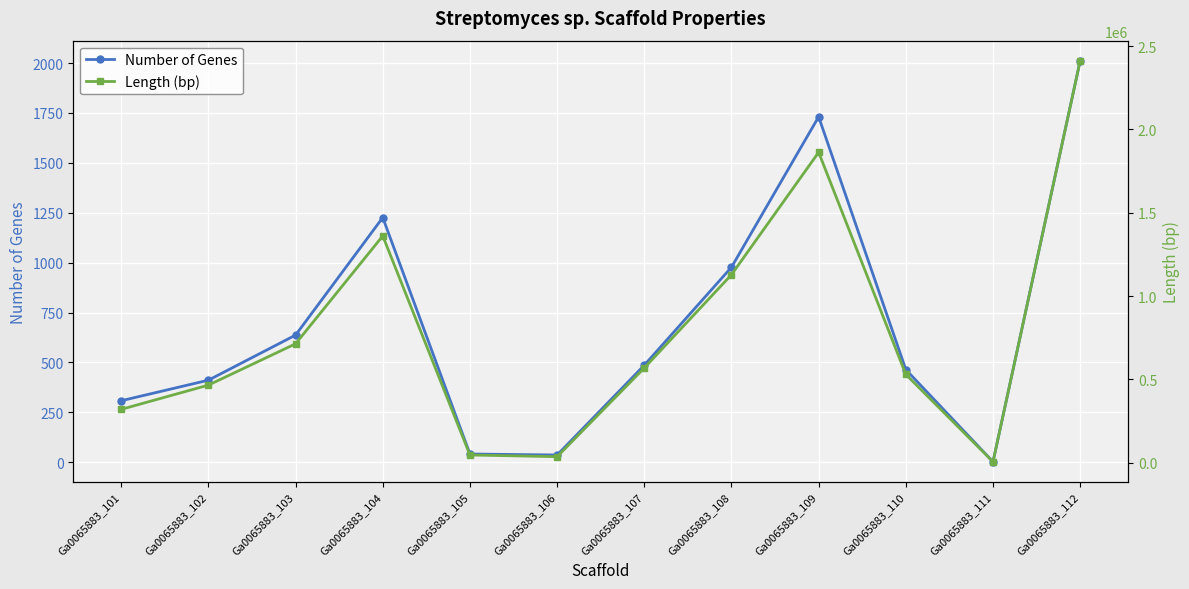

How many data points in Length (bp) are less than 568441?

6